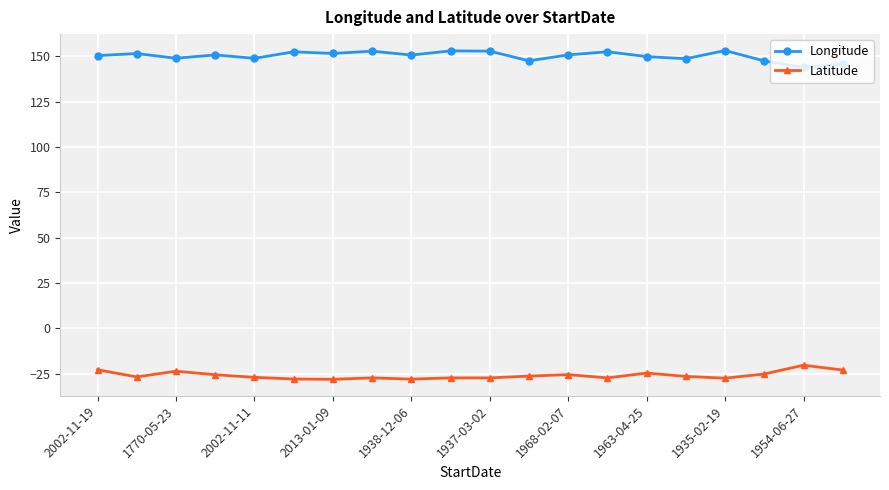

List the series in order of their peak value, highest first.

Longitude, Latitude